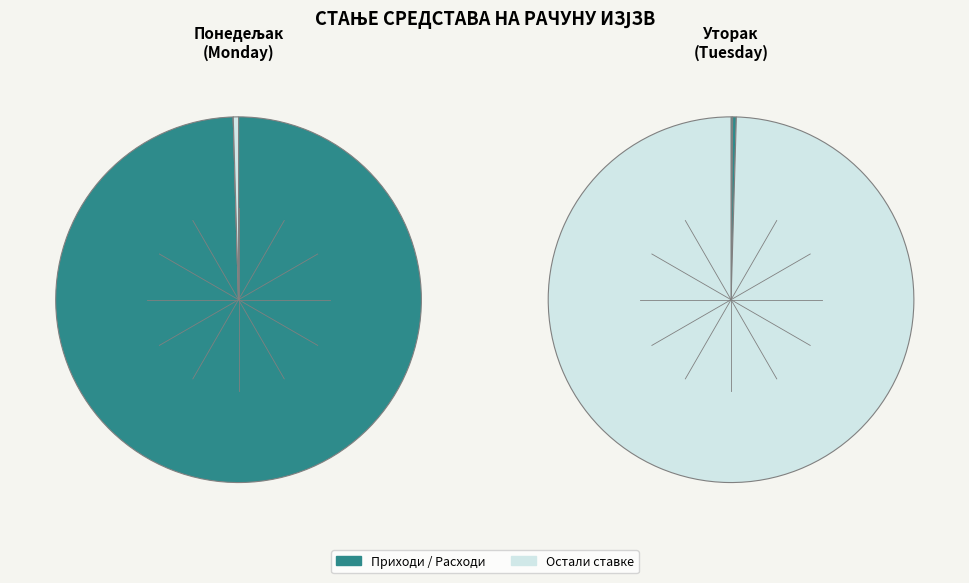

The ТРОШКОВИ ПЛАТНОГ ПРОМЕТА slice represents 1% of the pie. True or false?

False